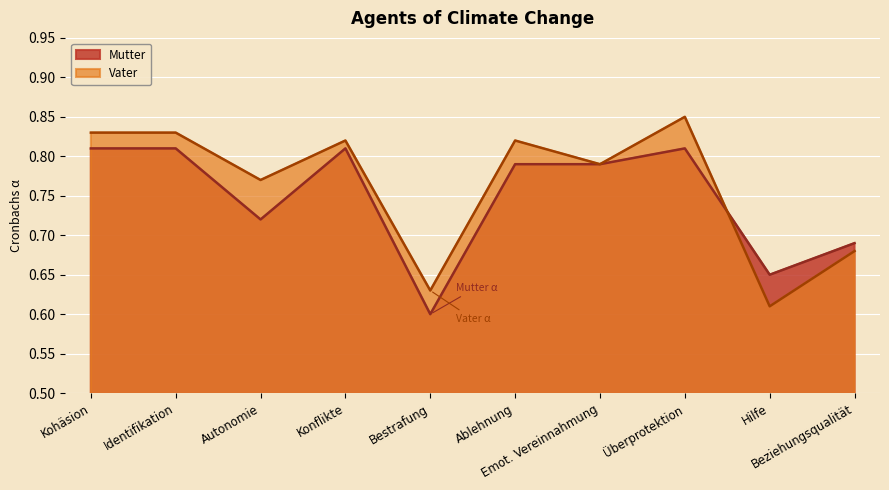

What is the average value of the Mutter series?

0.7